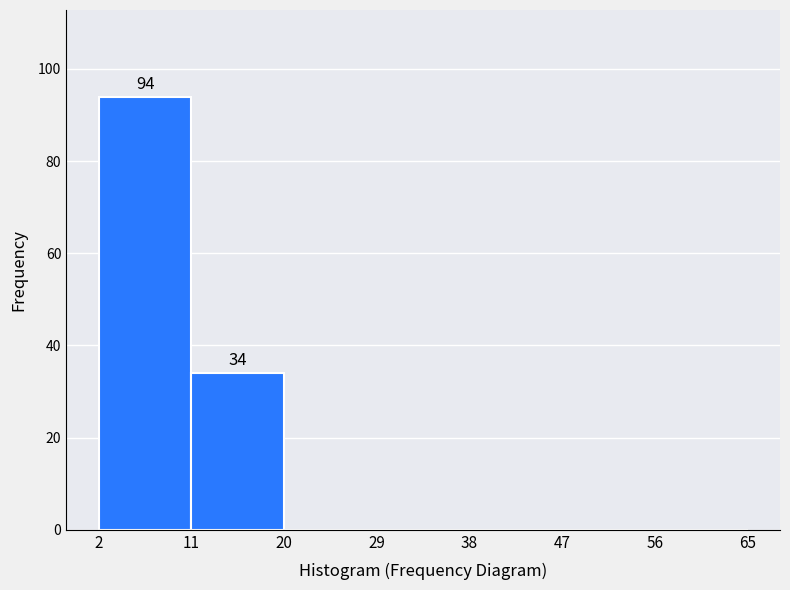

Which range on the x-axis has the tallest bar?

2 to 11